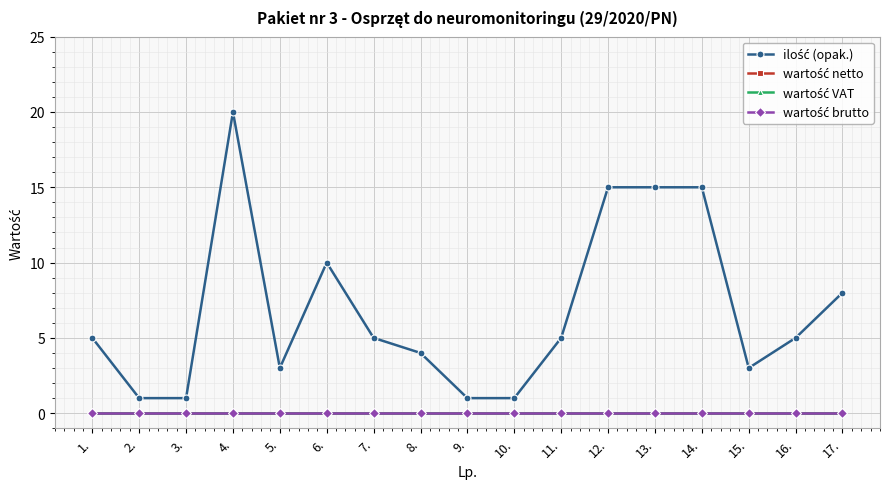

How many lines are shown in the chart?

4